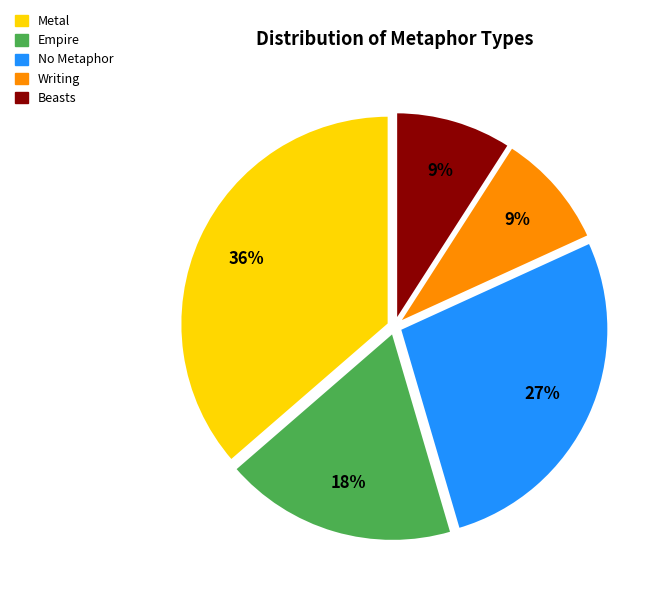

Is there a majority slice in this chart?

No